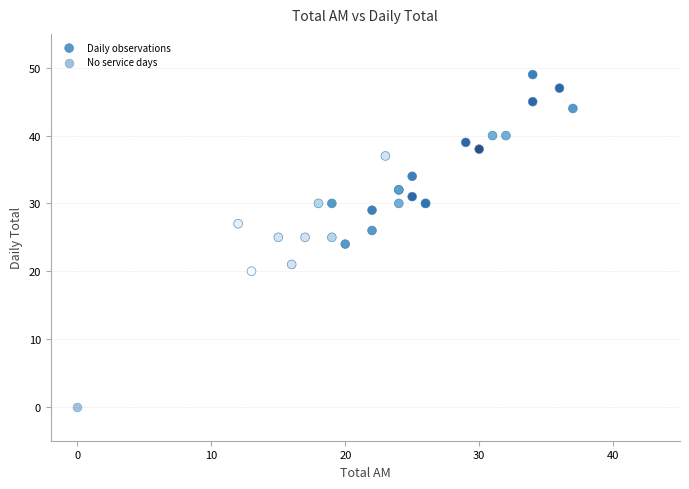

What are all the series names shown in the legend?

Daily observations, No service days